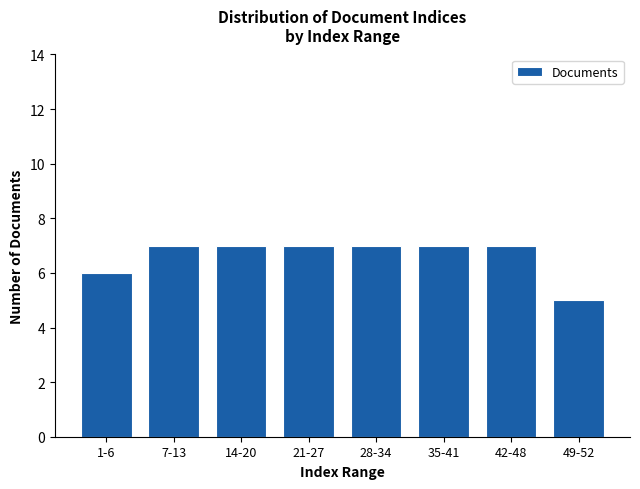

Reading left to right, what are all the values shown in this chart?

1-6=6	7-13=7	14-20=7	21-27=7	28-34=7	35-41=7	42-48=7	49-52=5